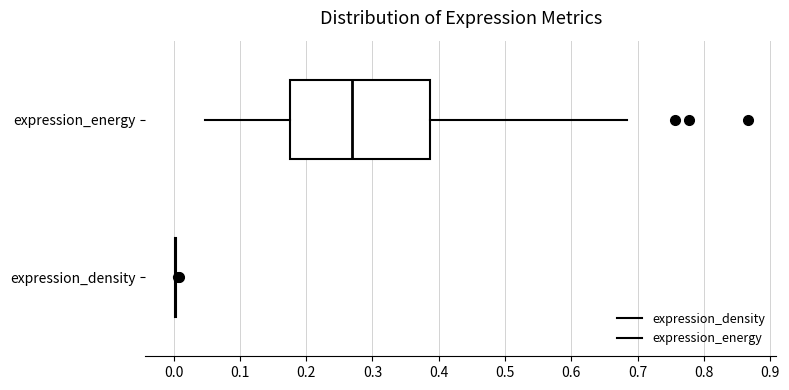

Reading bottom to top, read every box against the x-axis: the position of its median line, the range the box covers, and the ends of its whiskers. The values are not printed on the chart, so give them approximately, as read against the axis.

expression_density: box collapsed to a line at 0.00, whiskers 0.00 to 0.01
expression_energy: median 0.27, box 0.18 to 0.39, whiskers 0.05 to 0.68